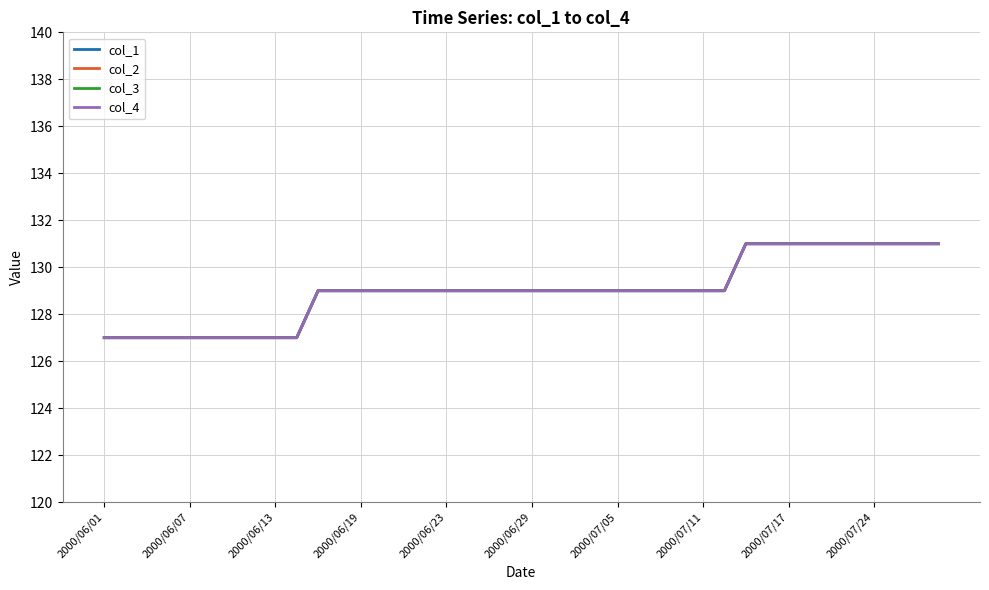

Is this an area chart (filled region under the line)?

No